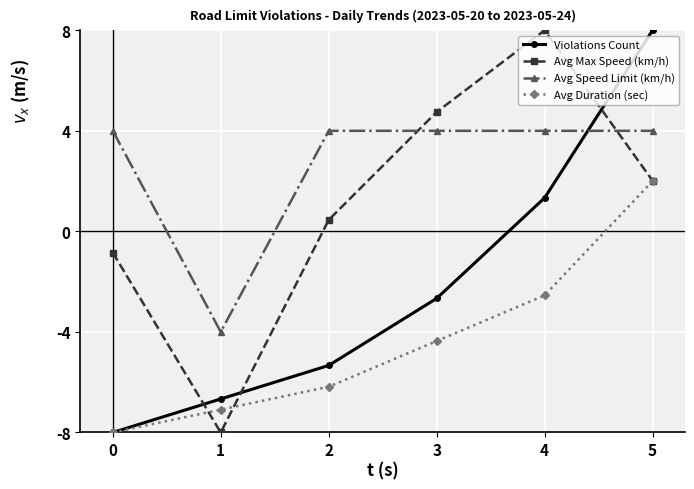

Does the chart display data point markers on the line(s)?

Yes